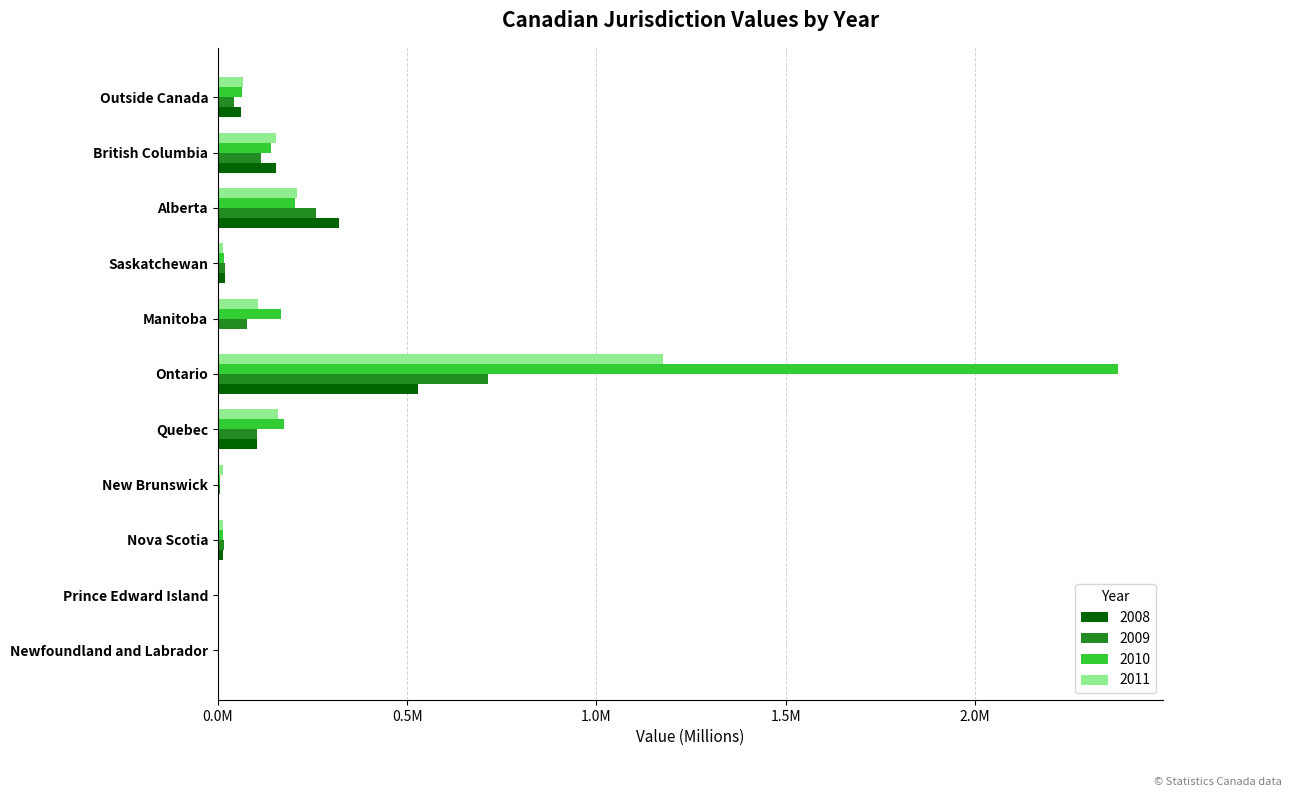

Is the value of 2008 at British Columbia greater than the value of 2009 at Outside Canada?

Yes